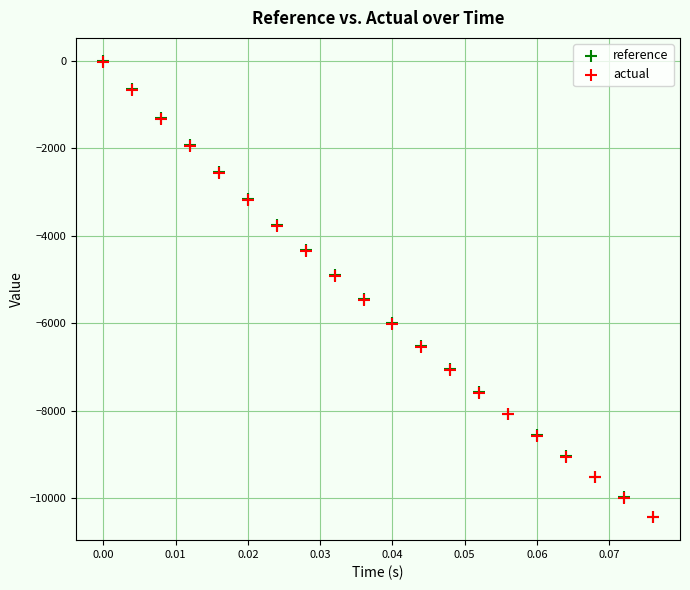

Which series has the widest spread of Y values?

reference